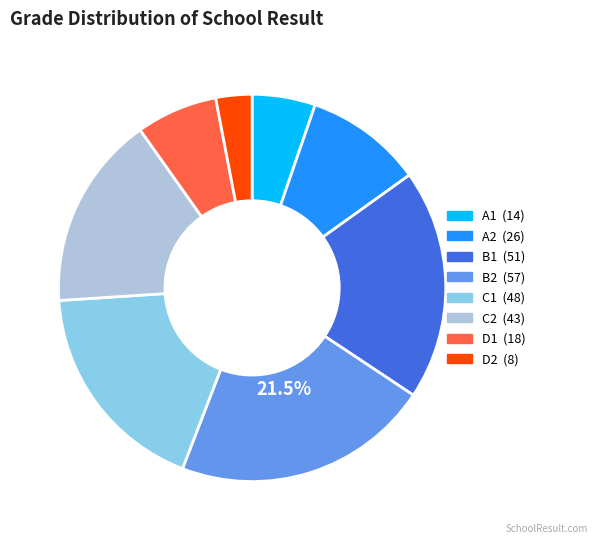

Combined, do C2 and B2 account for over 50%?

No